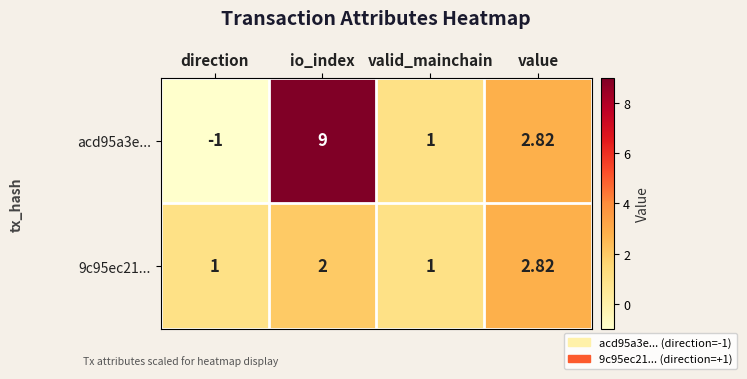

Between direction and value, which series saw the biggest shift?

acd95a3e...